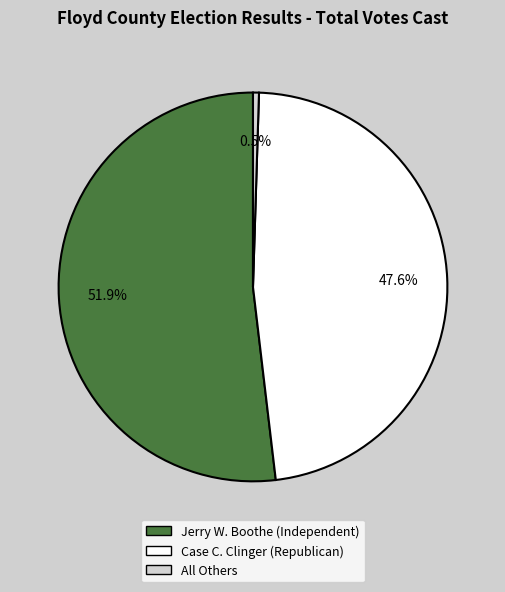

Is it true that Jerry W. Boothe (Independent) is 59% of the pie?

False